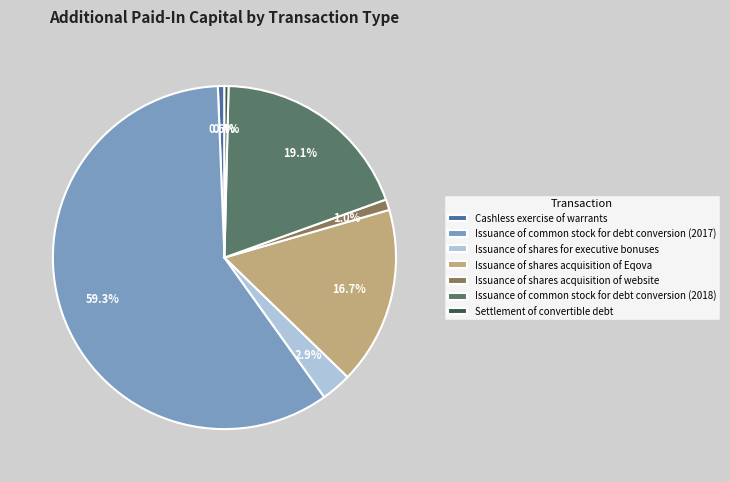

True or false: Settlement of convertible debt accounts for 0% of the total.

True